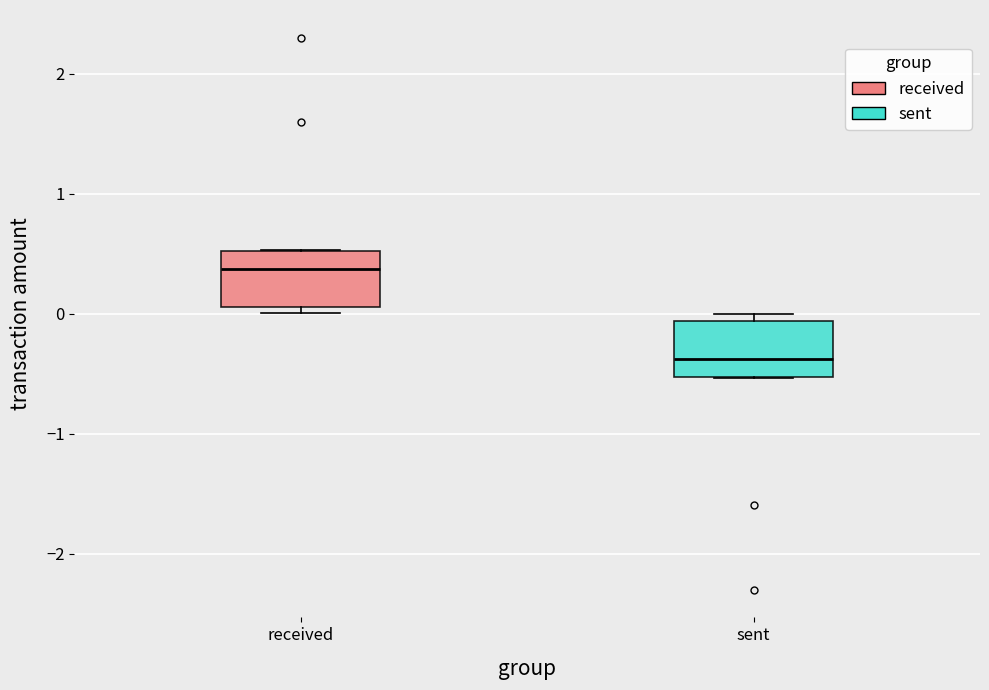

Reading left to right, read every box against the y-axis: the position of its median line, the range the box covers, and the ends of its whiskers. The values are not printed on the chart, so give them approximately, as read against the axis.

received: median 0.4, box 0.1 to 0.5, whiskers 0.0 to 0.5
sent: median -0.4, box -0.5 to -0.1, whiskers -0.5 to 0.0